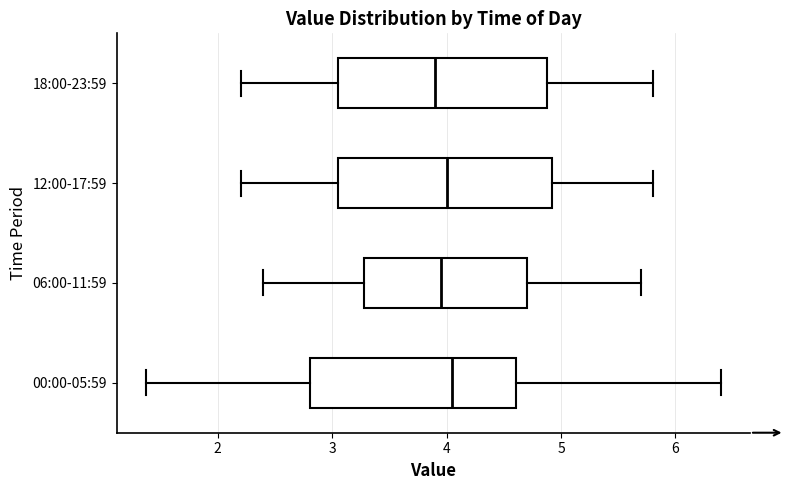

Reading bottom to top, transcribe this box plot: for each box, give where its median line is, the range the box spans, and where its two whiskers end, as read against the x-axis. The values are not printed on the chart, so give them approximately, as read against the axis.

00:00-05:59: median 4.1, box 2.8 to 4.6, whiskers 1.4 to 6.4
06:00-11:59: median 4.0, box 3.3 to 4.7, whiskers 2.4 to 5.7
12:00-17:59: median 4.0, box 3.1 to 4.9, whiskers 2.2 to 5.8
18:00-23:59: median 3.9, box 3.1 to 4.9, whiskers 2.2 to 5.8